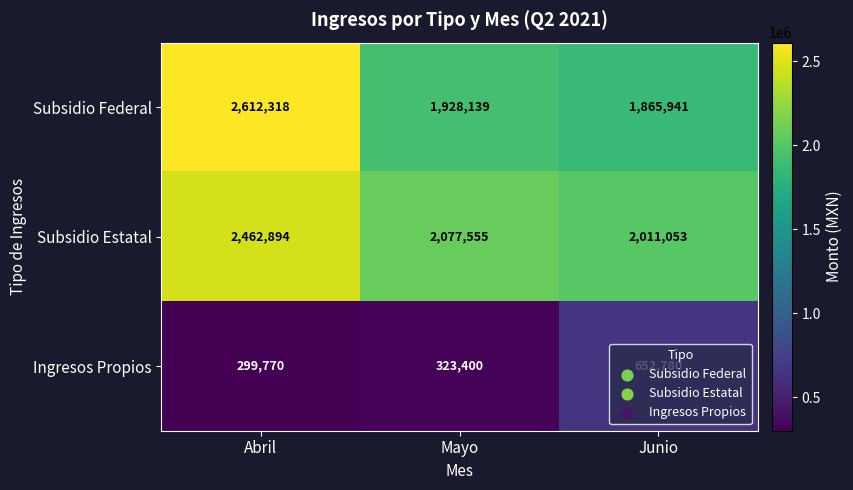

At Abril, list the series in order from smallest to largest.

Ingresos Propios, Subsidio Estatal, Subsidio Federal